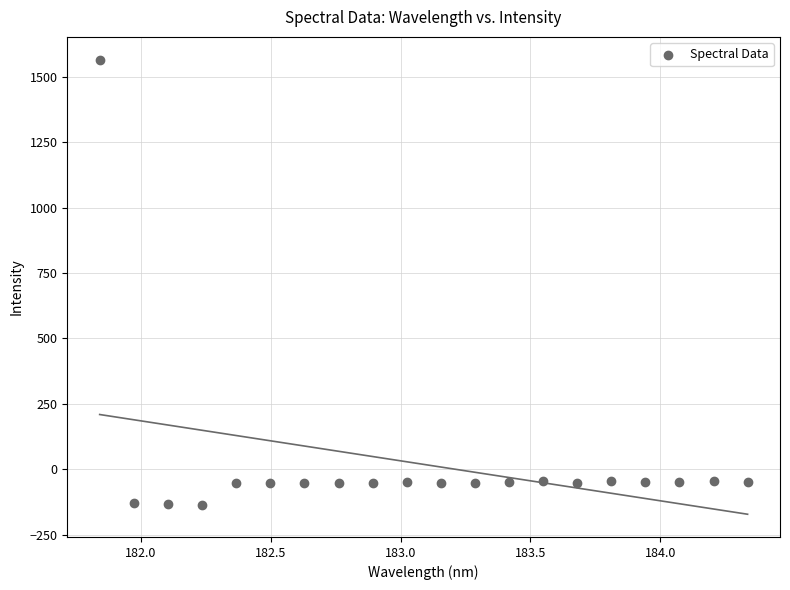

What is the range of Y values (max minus min)?

1702.7